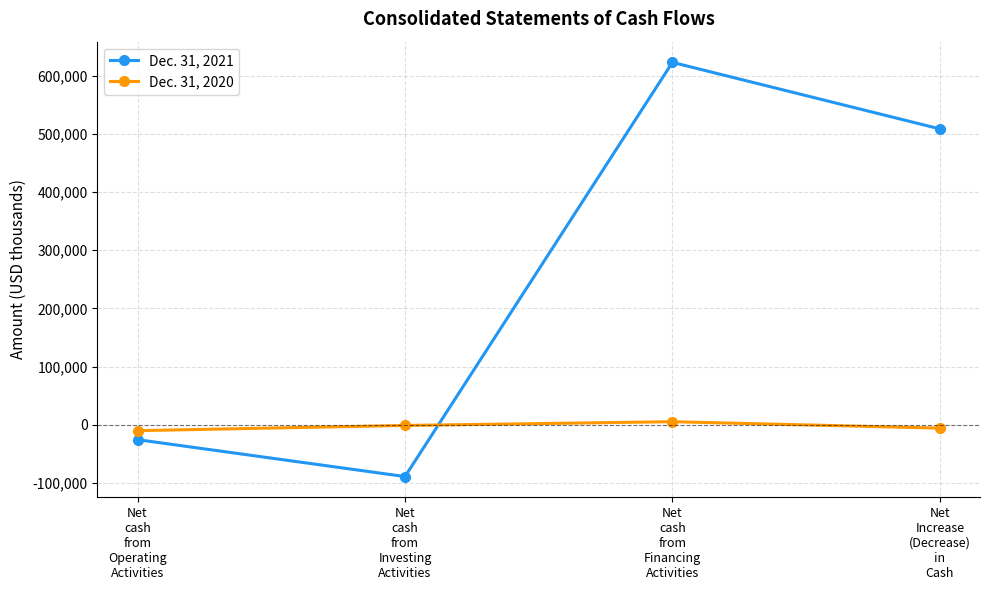

The Dec. 31, 2021 series shows -126696 at Net
cash
from
Investing
Activities. True or false?

False